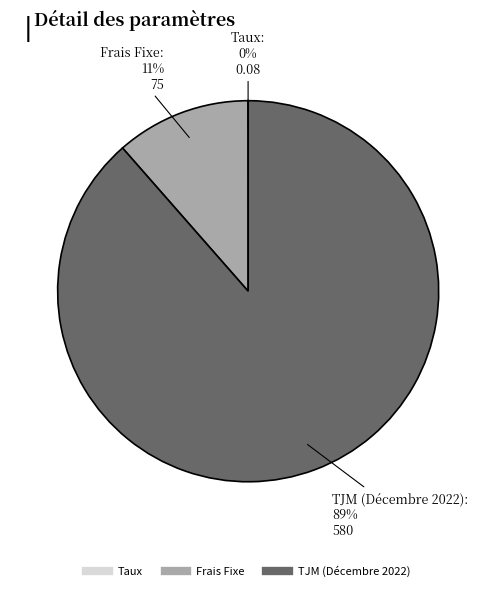

Is it true that TJM (Décembre 2022) is 94% of the pie?

False